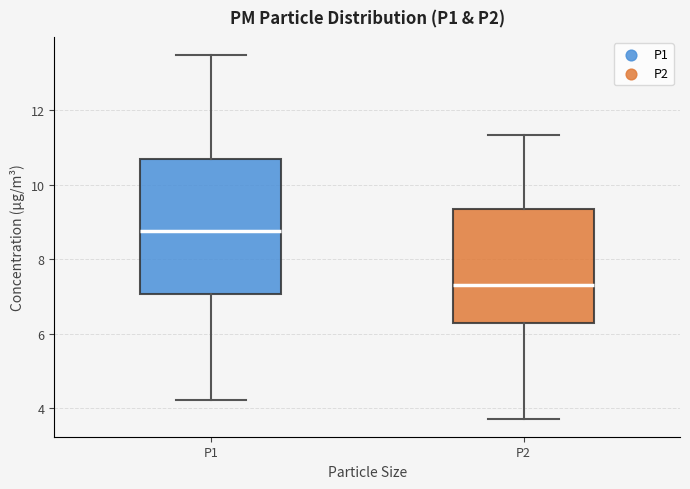

Which box has the highest median line?

P1